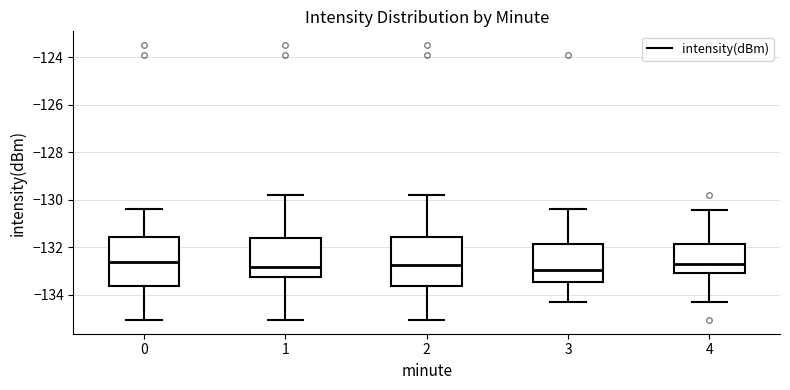

Reading left to right, transcribe this box plot: for each box, give where its median line is, the range the box spans, and where its two whiskers end, as read against the y-axis. The values are not printed on the chart, so give them approximately, as read against the axis.

0: median -132.6, box -133.6 to -131.6, whiskers -135.0 to -130.4
1: median -132.8, box -133.2 to -131.6, whiskers -135.0 to -129.8
2: median -132.8, box -133.6 to -131.6, whiskers -135.0 to -129.8
3: median -133.0, box -133.4 to -131.8, whiskers -134.4 to -130.4
4: median -132.8, box -133.0 to -131.8, whiskers -134.4 to -130.4